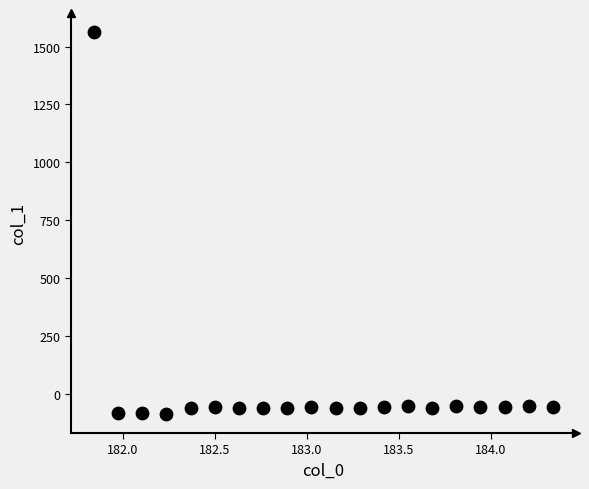

What is the range of X values (max minus min)?

2.5